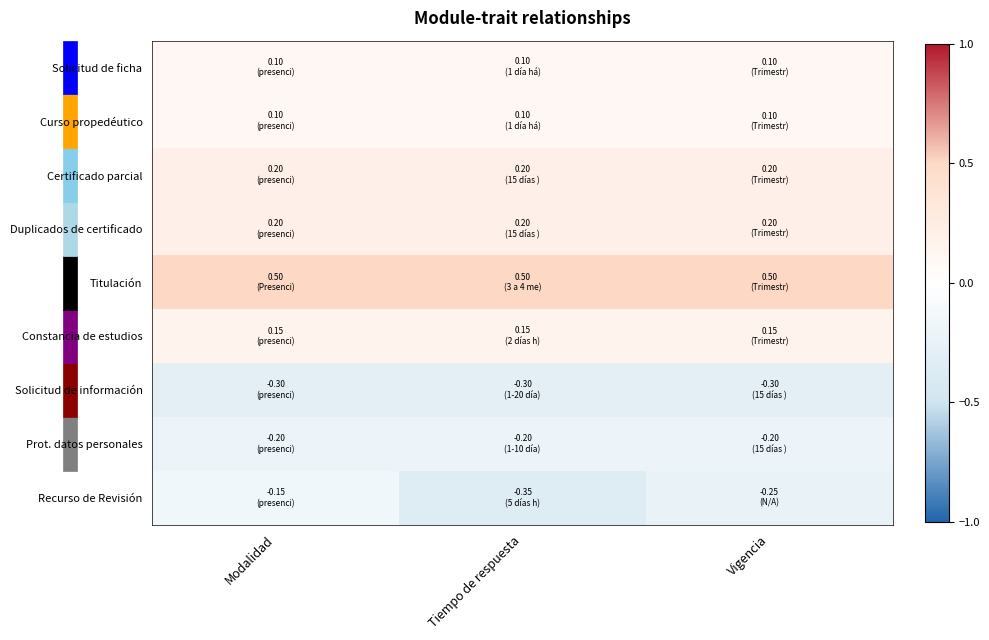

Which label corresponds to the largest value in the chart?

Modalidad